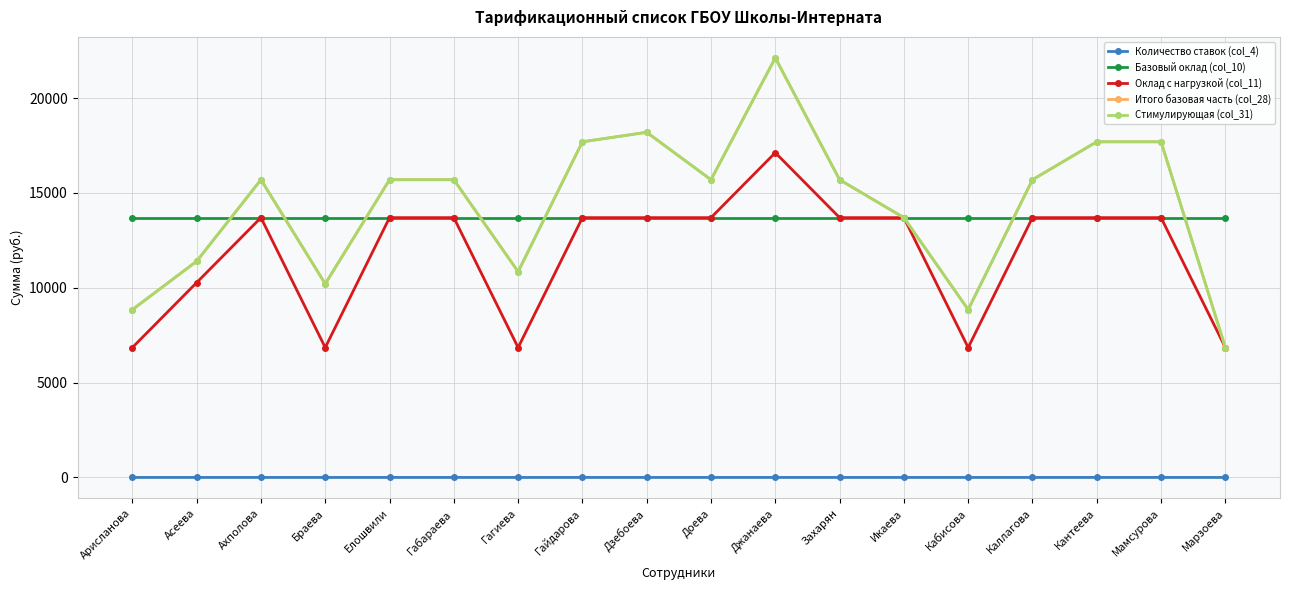

Does the chart have visible grid lines?

Yes